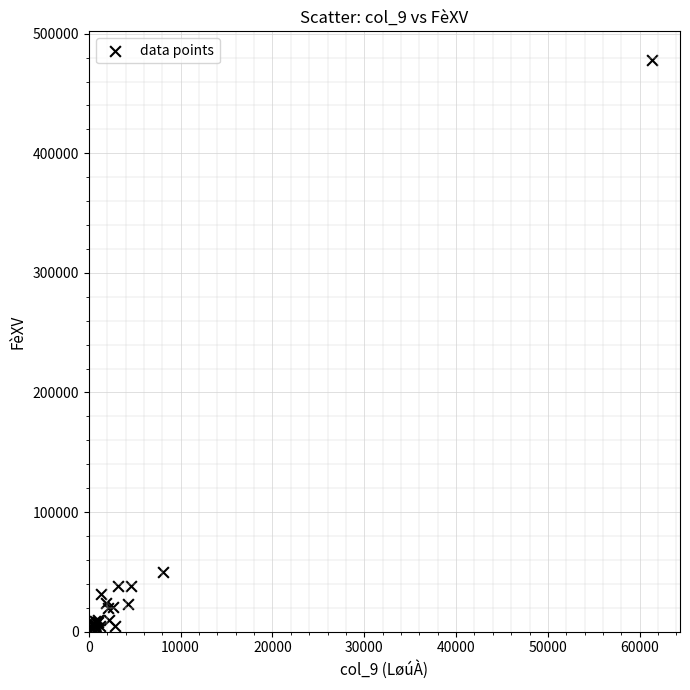

What Y value in the scatter plot is closest to 240502?

49906